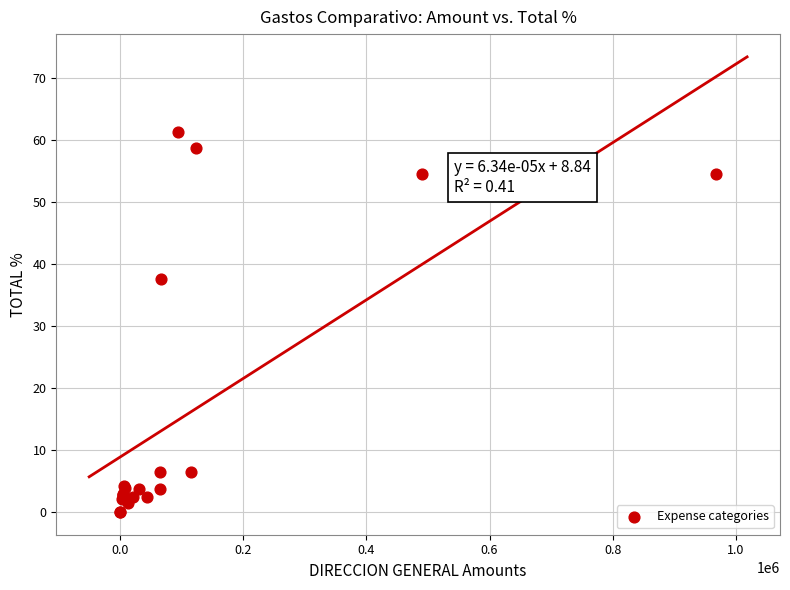

What Y value in the scatter plot is closest to 30?

37.5